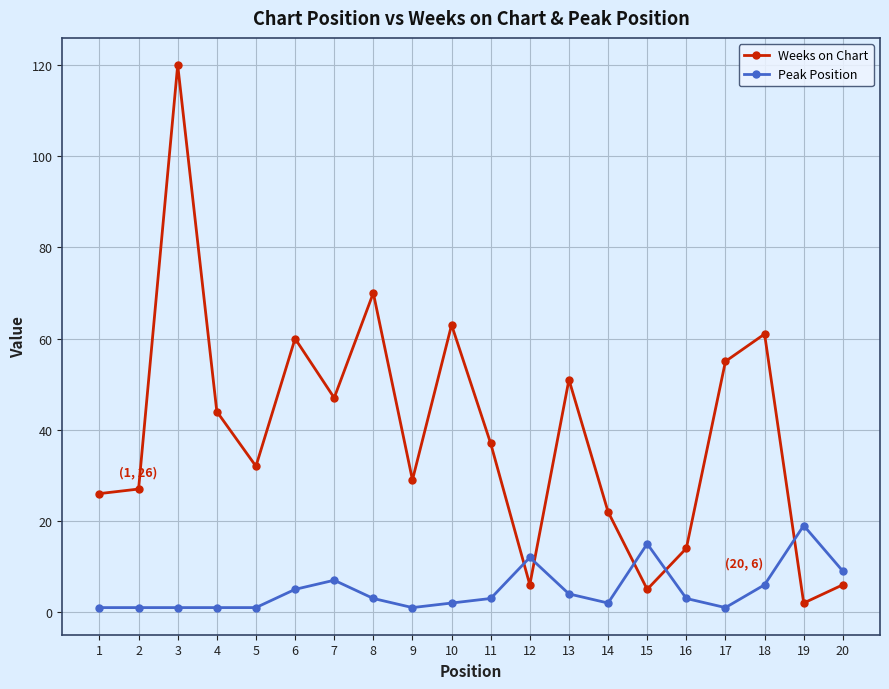

Reading left to right, what are all the values shown in this chart?

Weeks on Chart: 26	27	120	44	32	60	47	70	29	63	37	6	51	22	5	14	55	61	2	6
Peak Position: 1	1	1	1	1	5	7	3	1	2	3	12	4	2	15	3	1	6	19	9